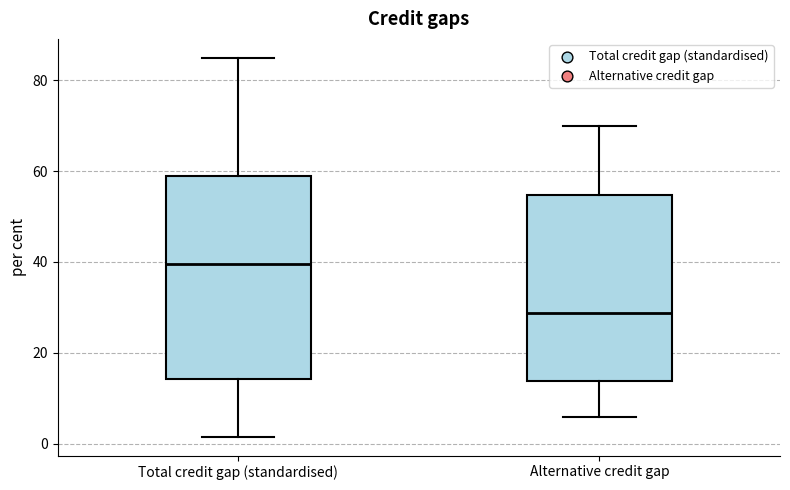

Which box's median line is the lowest?

Alternative credit gap